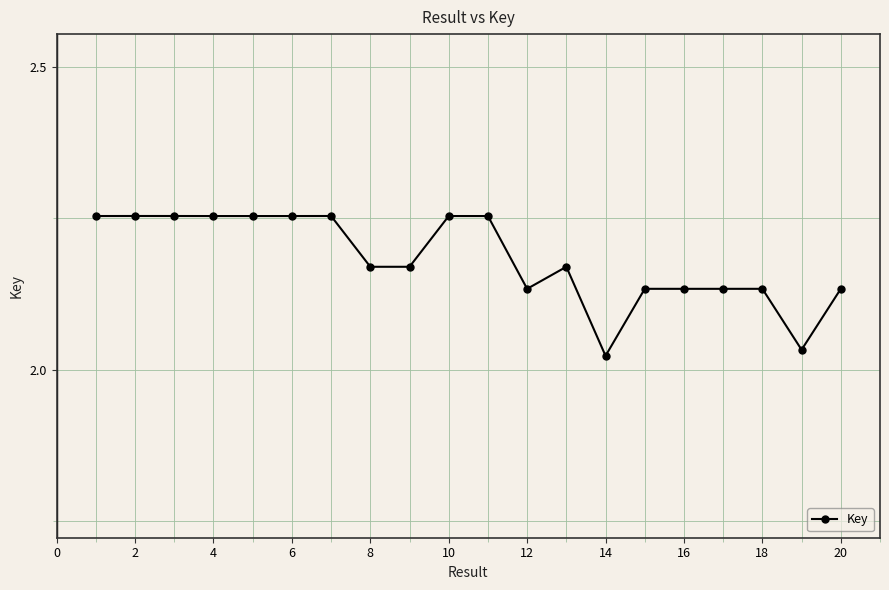

How many distinct data groups are displayed?

1